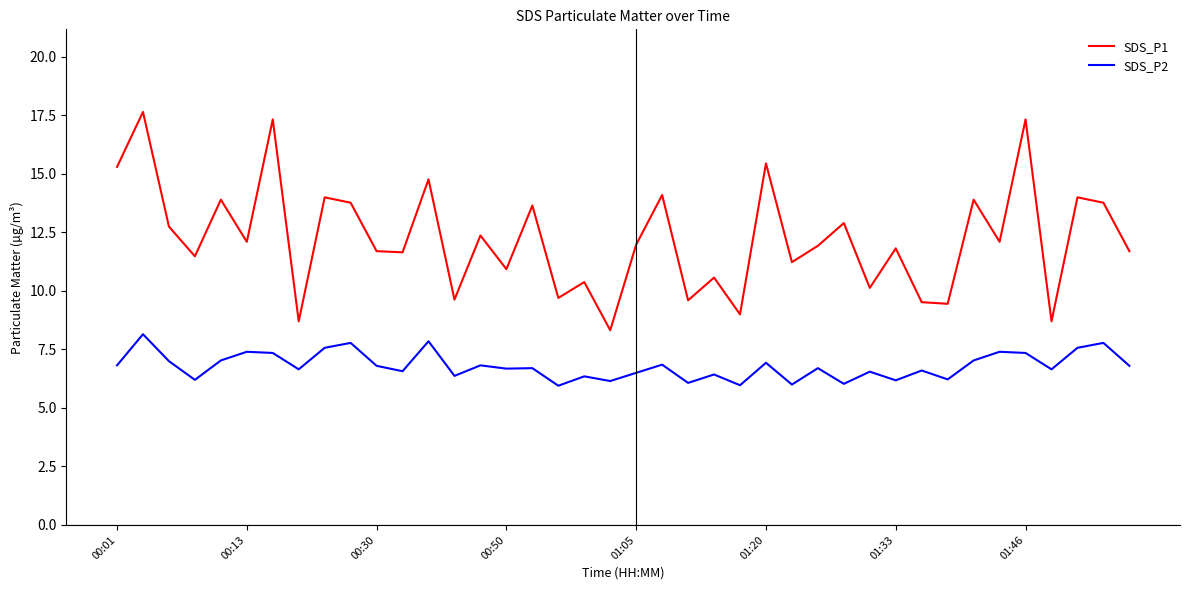

Which series has the widest spread of values?

SDS_P1